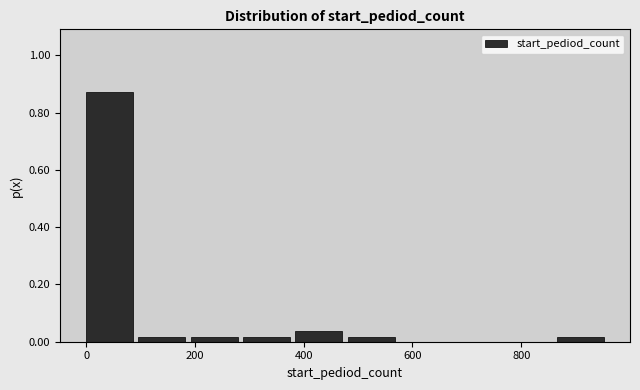

What is the height of the bar covering 380 to 480 on the x-axis? Neither the bar edges nor the heights are printed on the chart, so give them approximately, as read against the axes.

0.04